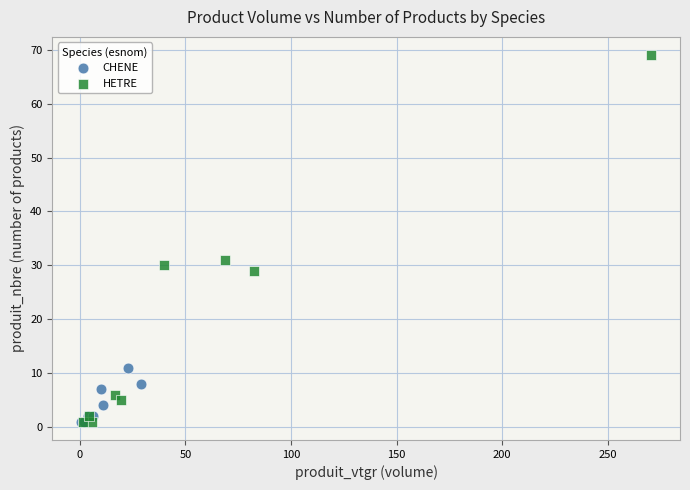

Which series has the widest spread of Y values?

HETRE